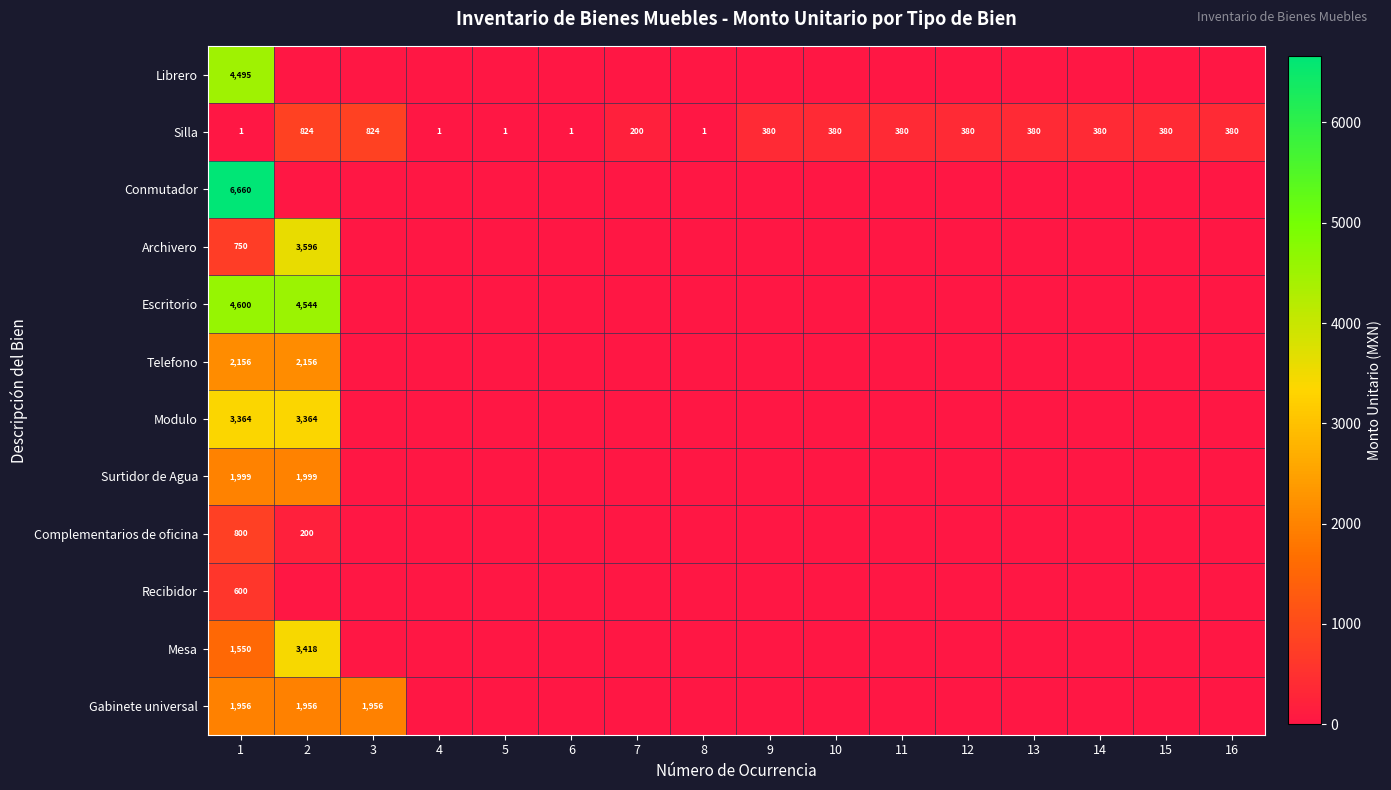

Is it true that Escritorio equals 1180 at 1?

False